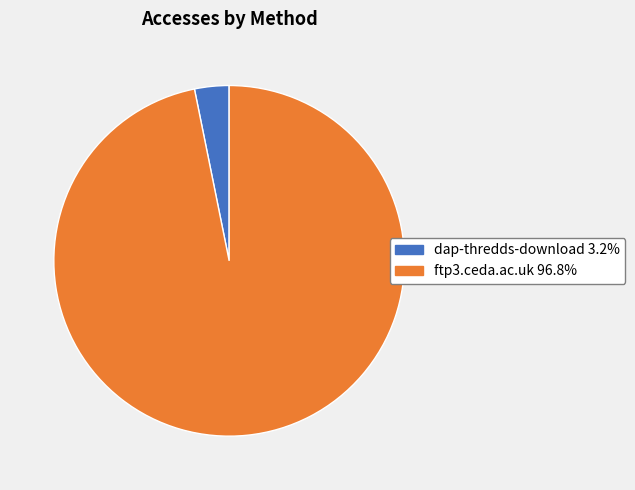

What is the smallest slice in the pie chart?

dap-thredds-download